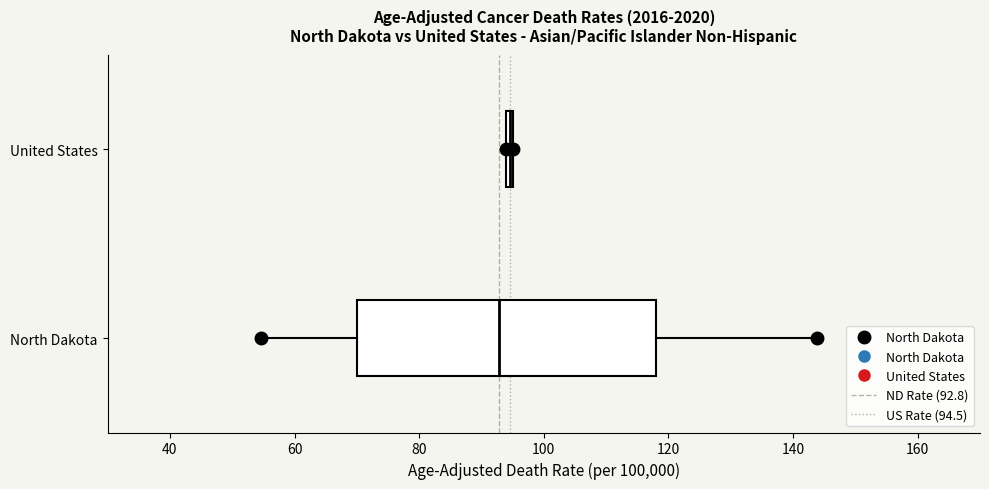

Comparing the boxes themselves (not the whiskers), which one is the widest?

North Dakota